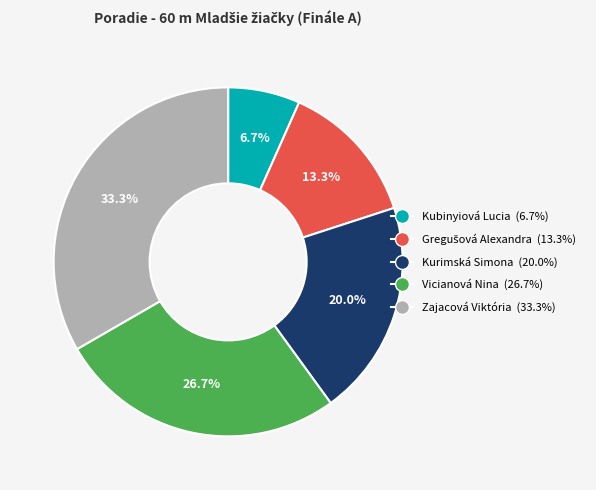

Between Zajacová Viktória and Vicianová Nina, which is larger?

Zajacová Viktória